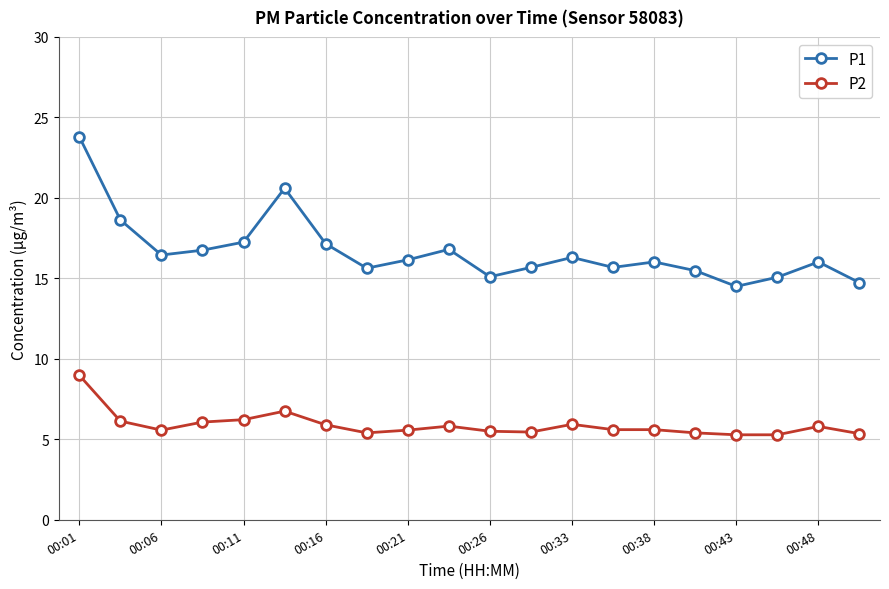

True or false: P2 and P1 cross at least once.

False